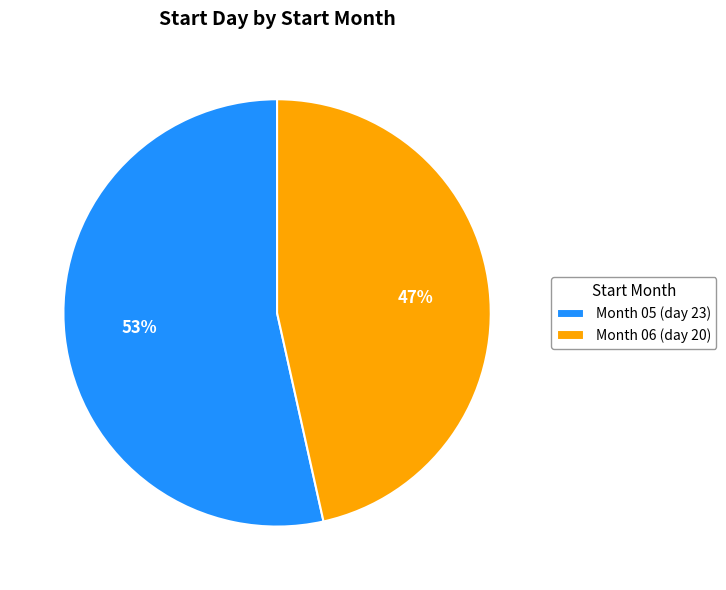

Is the sum of Month 05 (day 23) and Month 06 (day 20) greater than half?

Yes